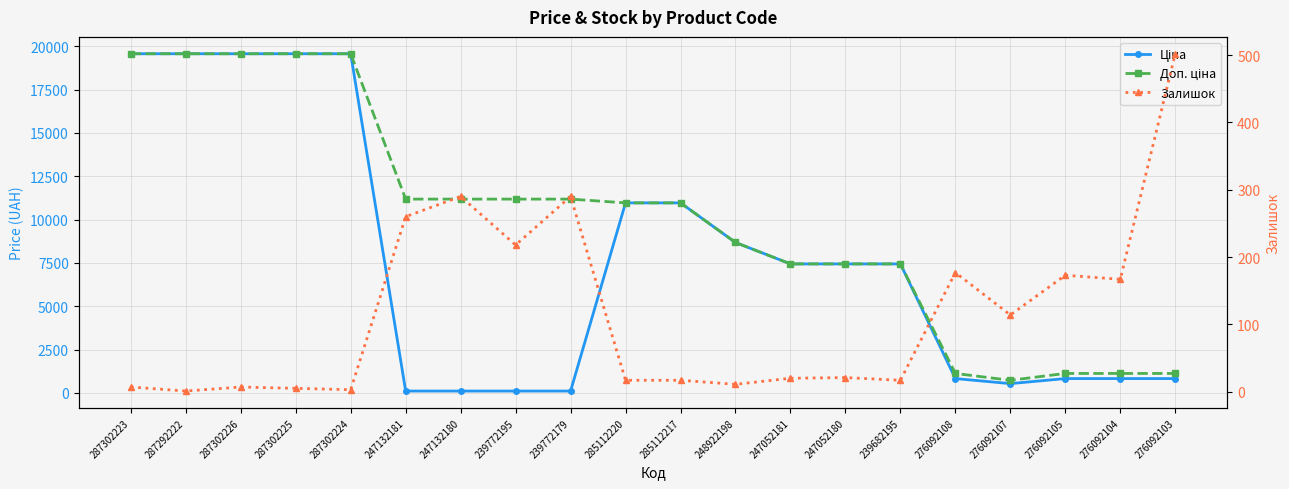

Which series has the largest range (max minus min)?

Ціна